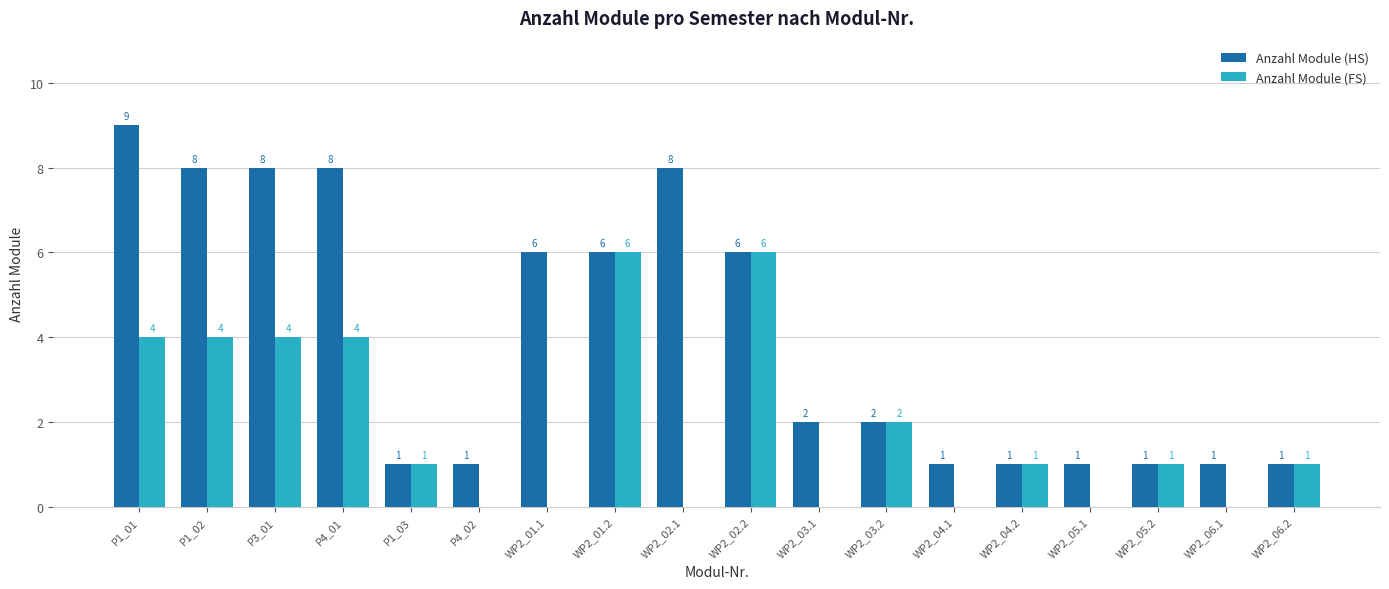

Is the value of Anzahl Module (FS) at P4_01 greater than the value of Anzahl Module (HS) at P1_01?

No